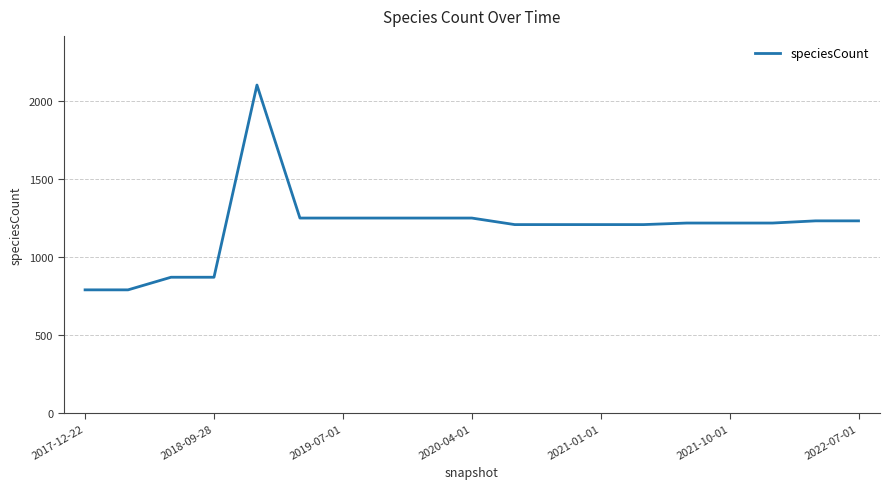

What is the difference between the maximum and minimum values?

1315